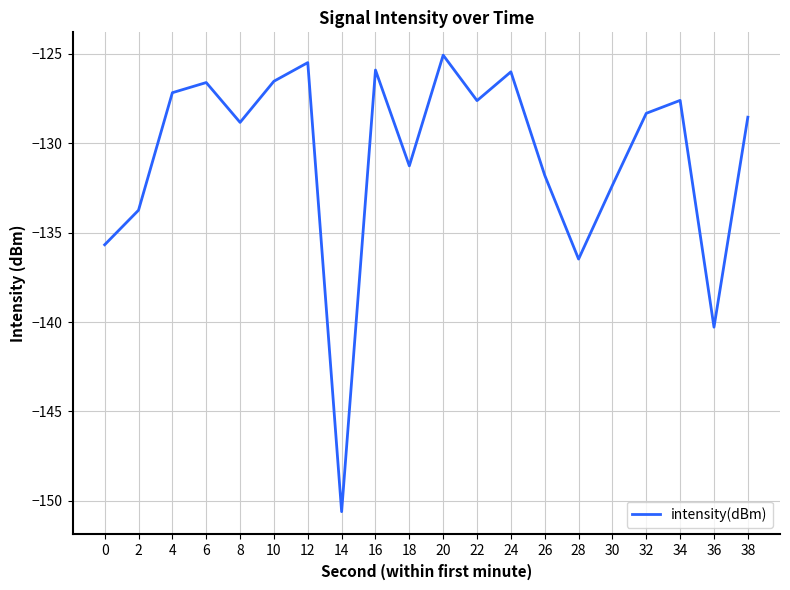

At which label is the value closest to -137?

28